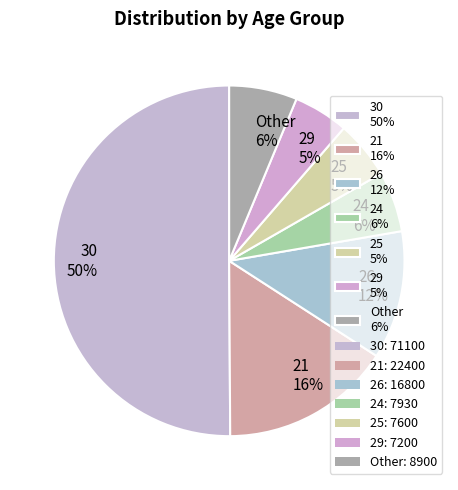

What is the majority slice?

30 50%